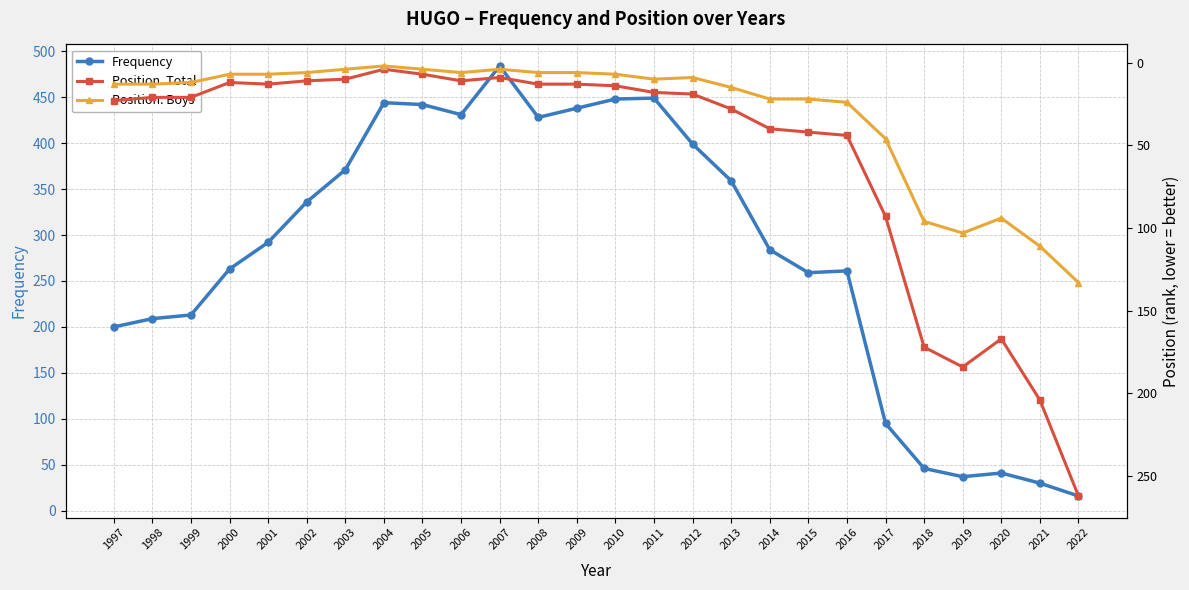

At which category is the sum across all series the highest?

2007